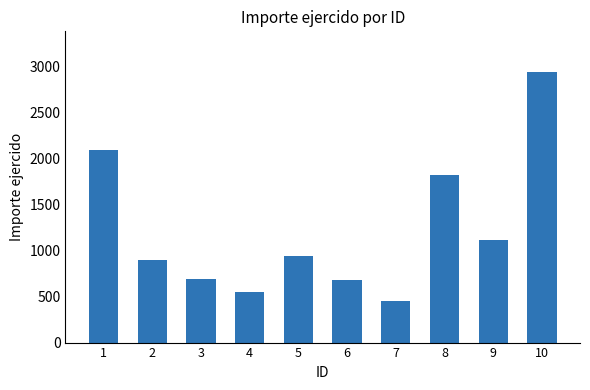

What is the change in value from 2 to 8?

+916.4